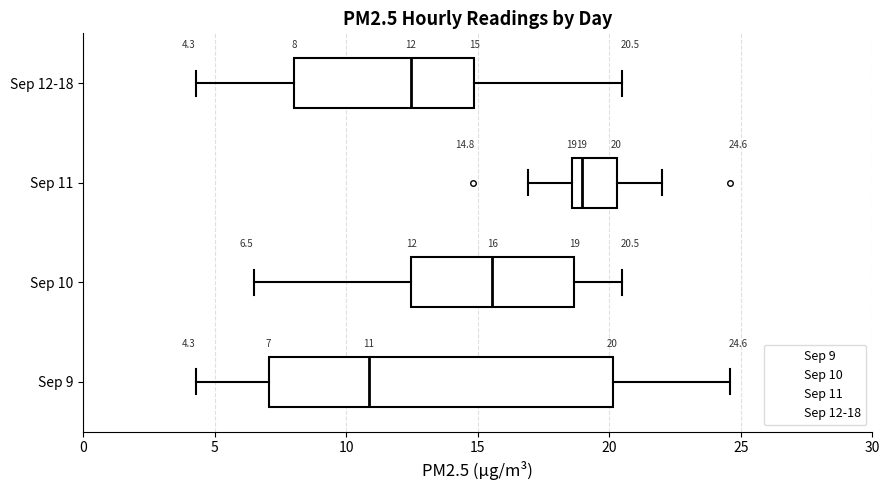

Which box's median line is the furthest to the left?

Sep 9